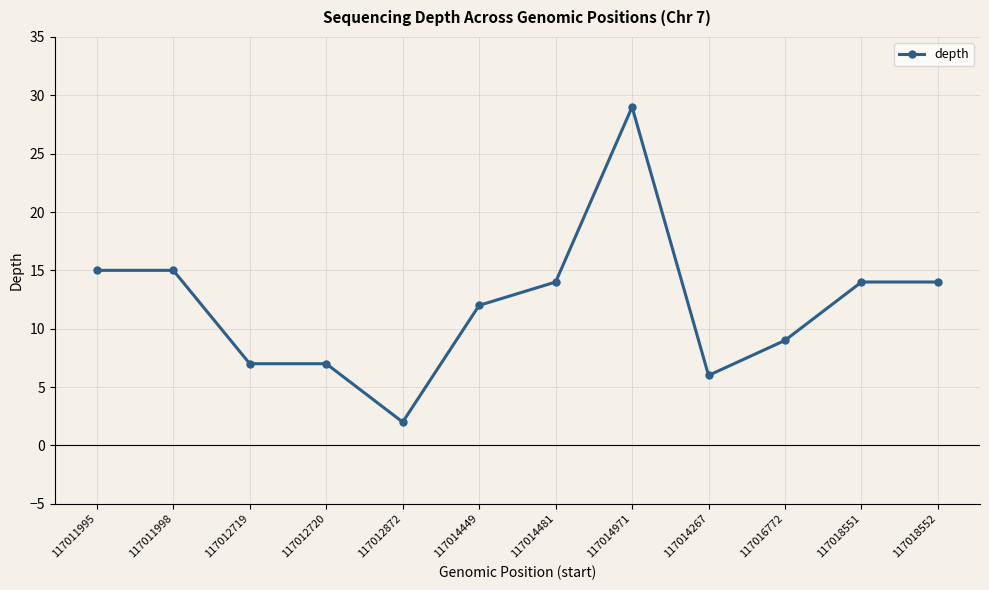

Between 117012720 and 117018552, which is larger?

117018552